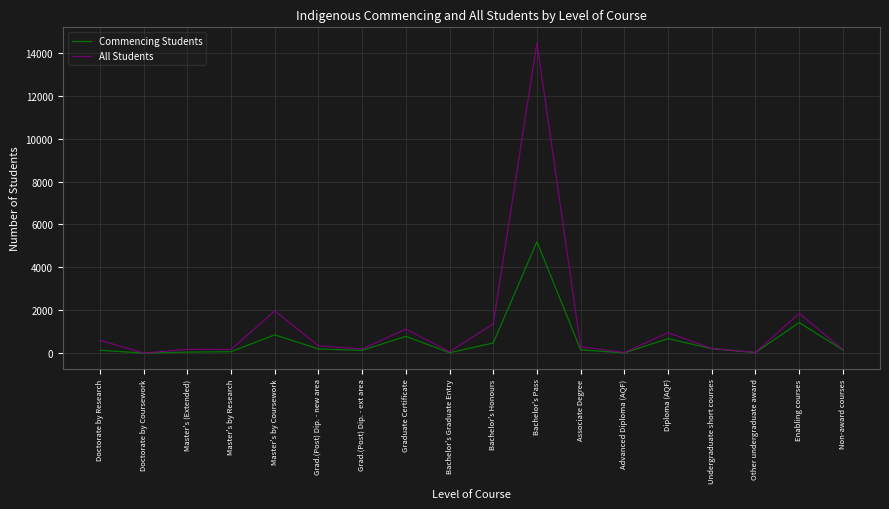

Is the value of All Students at Doctorate by Coursework greater than the value of Commencing Students at Master's by Coursework?

No